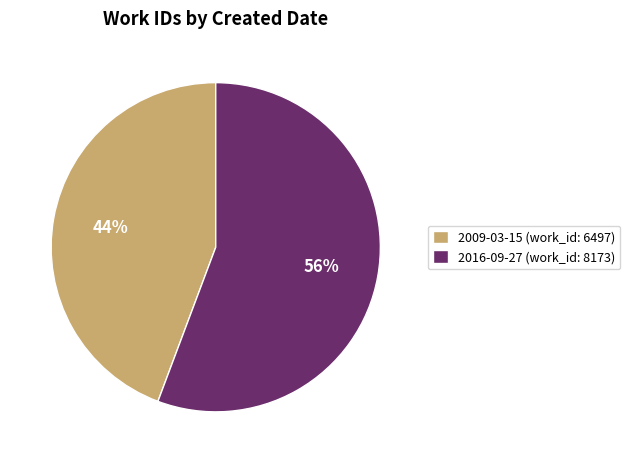

How many slices are in this pie chart?

2